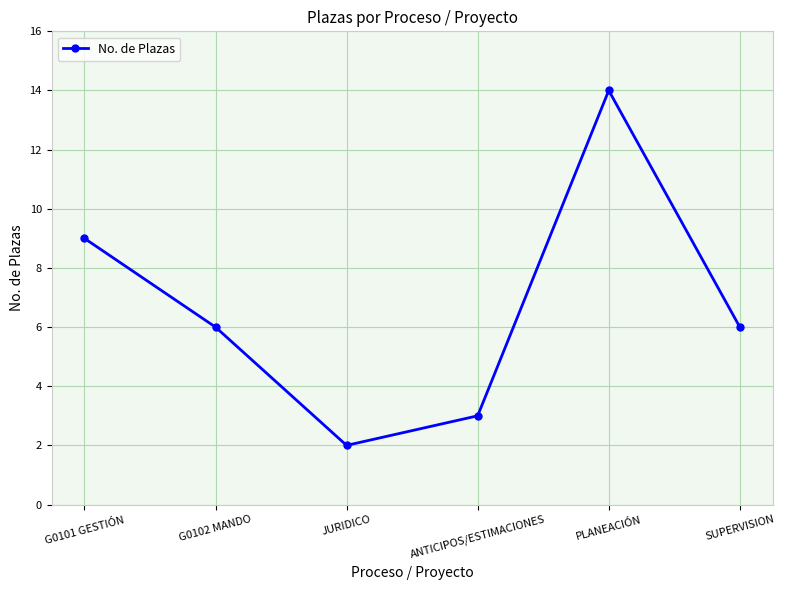

Count the number of data series in this chart.

1